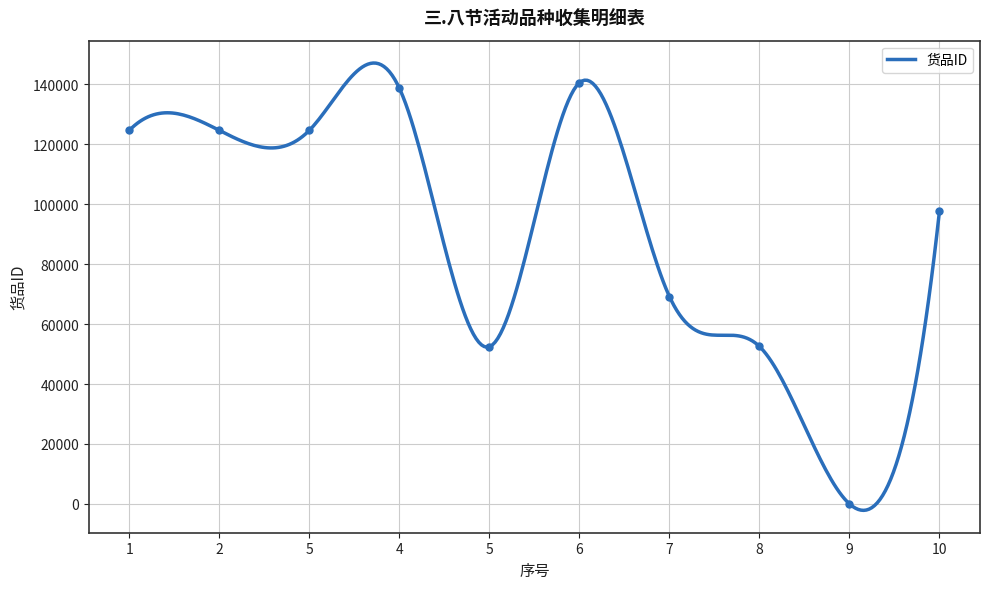

True or false: there are more than 1 points higher than both neighbors.

True